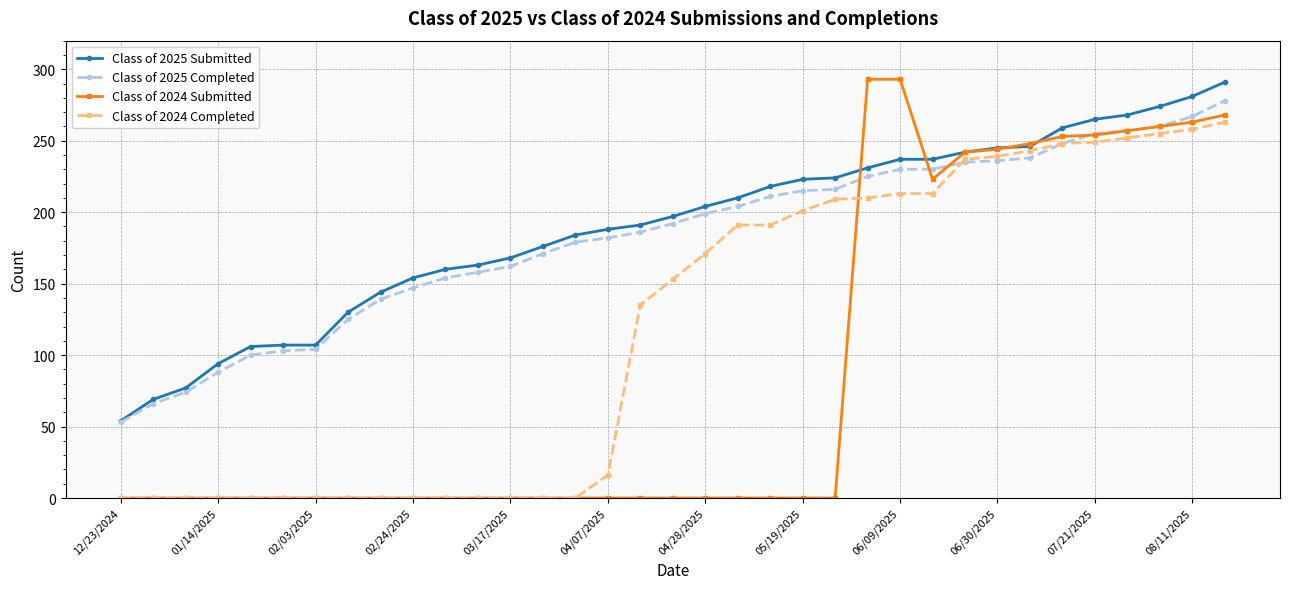

Which series has the largest range (max minus min)?

Class of 2024 Submitted